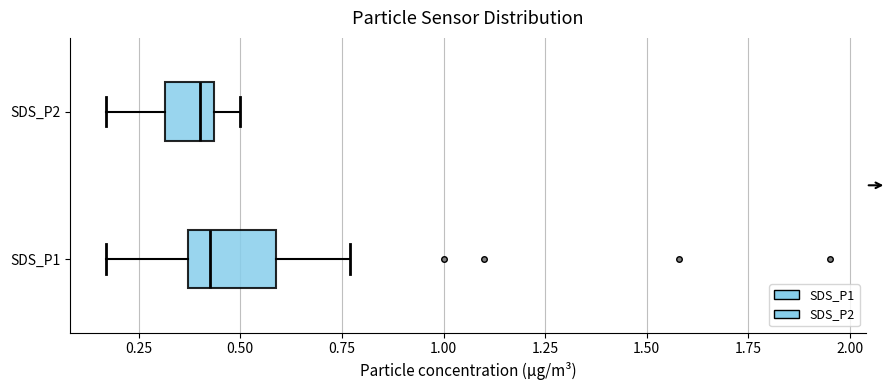

Reading bottom to top, transcribe this box plot: for each box, give where its median line is, the range the box spans, and where its two whiskers end, as read against the x-axis. The values are not printed on the chart, so give them approximately, as read against the axis.

SDS_P1: median 0.45, box 0.35 to 0.60, whiskers 0.15 to 0.75
SDS_P2: median 0.40, box 0.30 to 0.45, whiskers 0.15 to 0.50